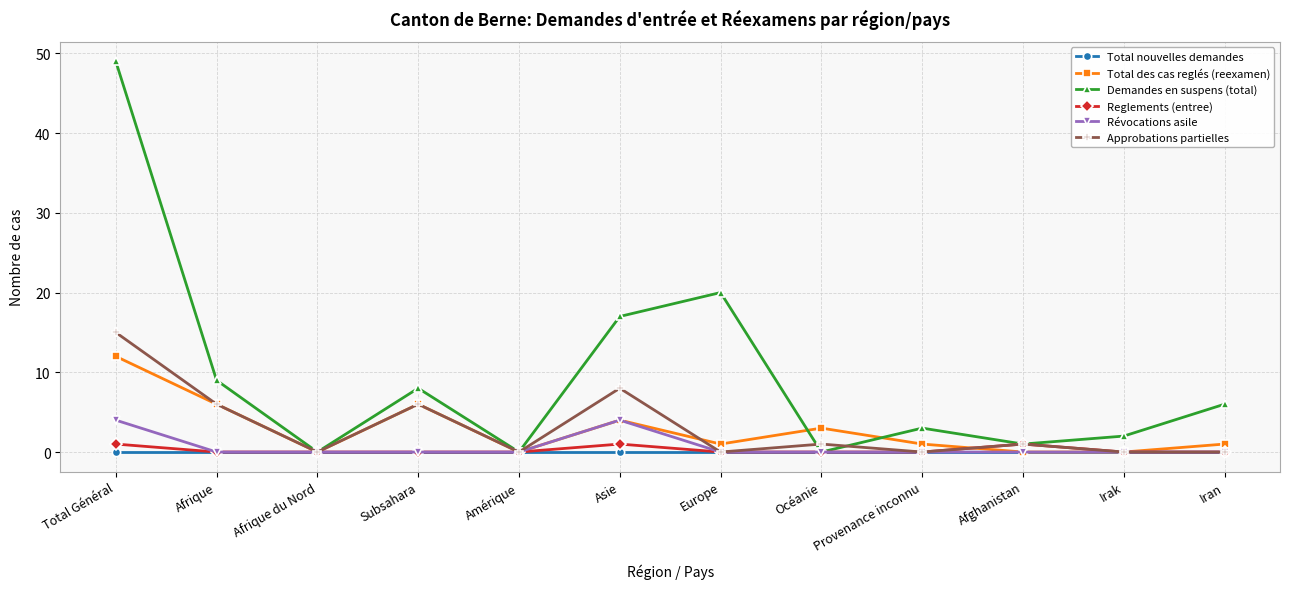

What is the maximum value shown in the chart?

49